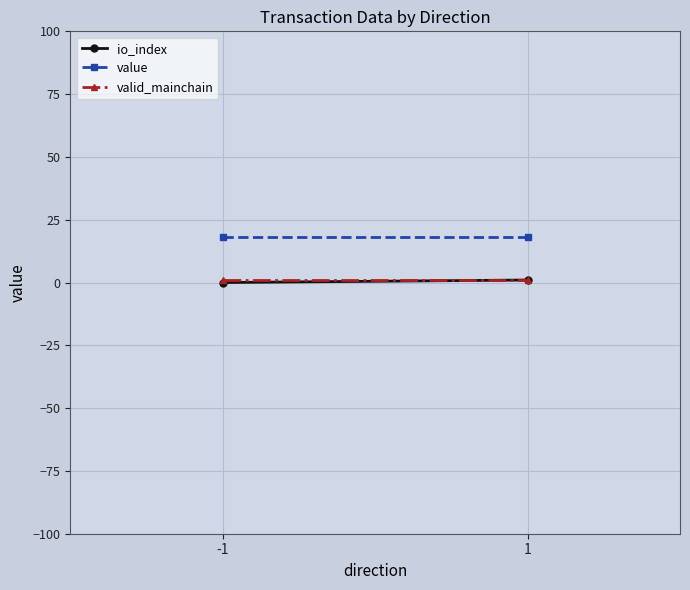

At 1, list the series in order from smallest to largest.

io_index, valid_mainchain, value